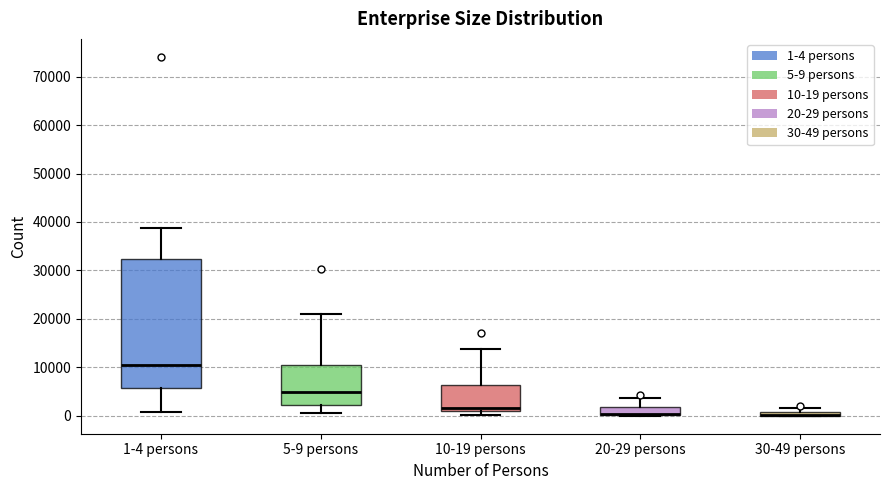

Where is the lower edge of the box for 30-49 persons on the y-axis? The values are not printed on the chart, so give them approximately, as read against the axis.

0